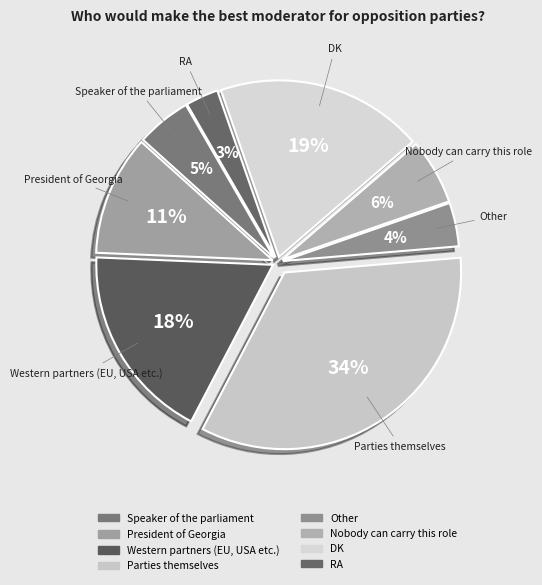

To the nearest percent, what is the difference between the largest and smallest slice percentages?

31%